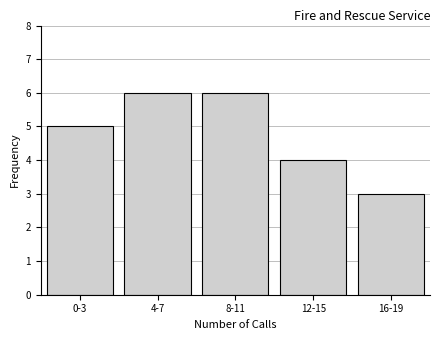

Reading left to right, extract all data points from this chart.

0-3=5	4-7=6	8-11=6	12-15=4	16-19=3